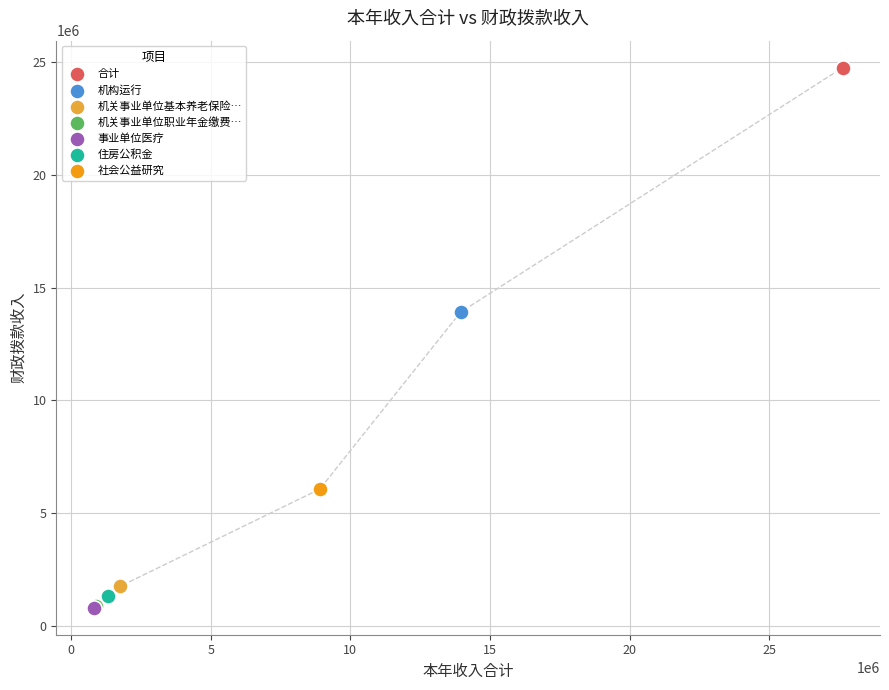

What are all the series names shown in the legend?

合计, 机构运行, 机关事业单位基本养老保险…, 机关事业单位职业年金缴费…, 事业单位医疗, 住房公积金, 社会公益研究